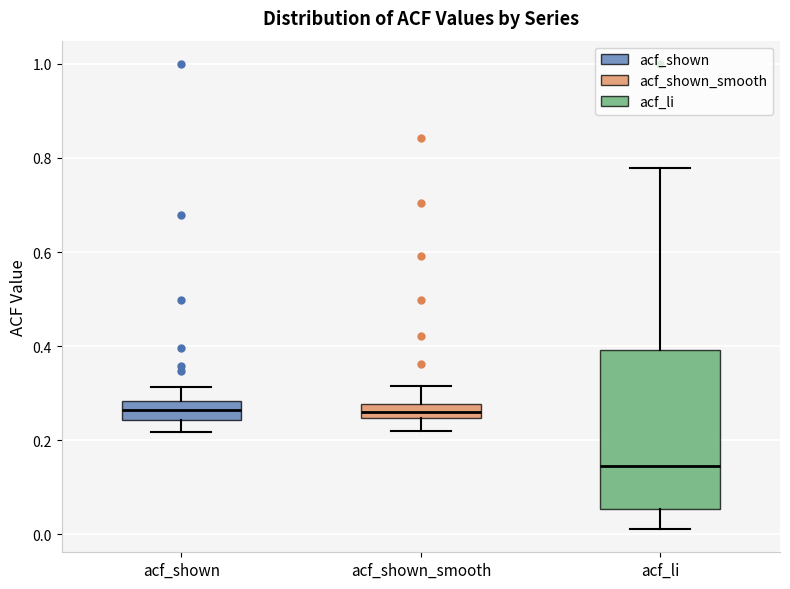

Where is the lower edge of the box for acf_shown on the y-axis? The values are not printed on the chart, so give them approximately, as read against the axis.

0.24